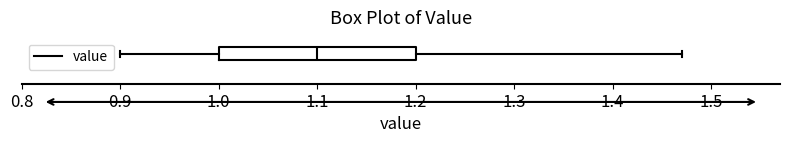

Read this box plot against the x-axis: the position of the median line, the range covered by the box, and the ends of both whiskers. The values are not printed on the chart, so give them approximately, as read against the axis.

median 1.10, box 1.00 to 1.20, whiskers 0.90 to 1.47